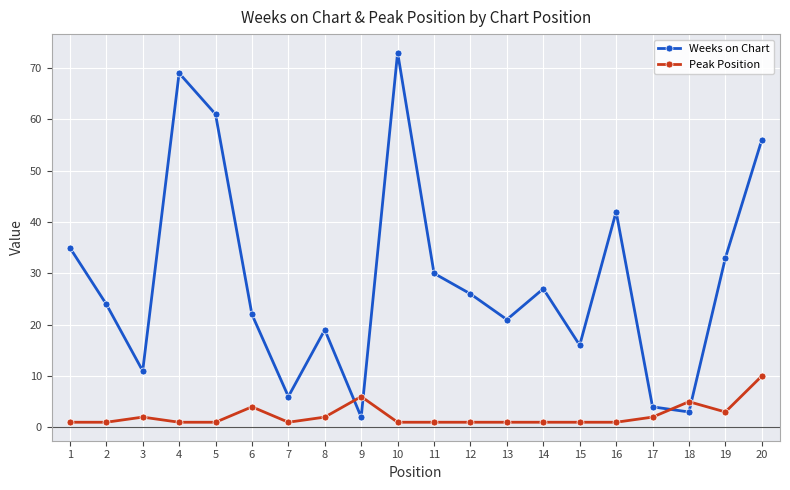

How many distinct data groups are displayed?

2